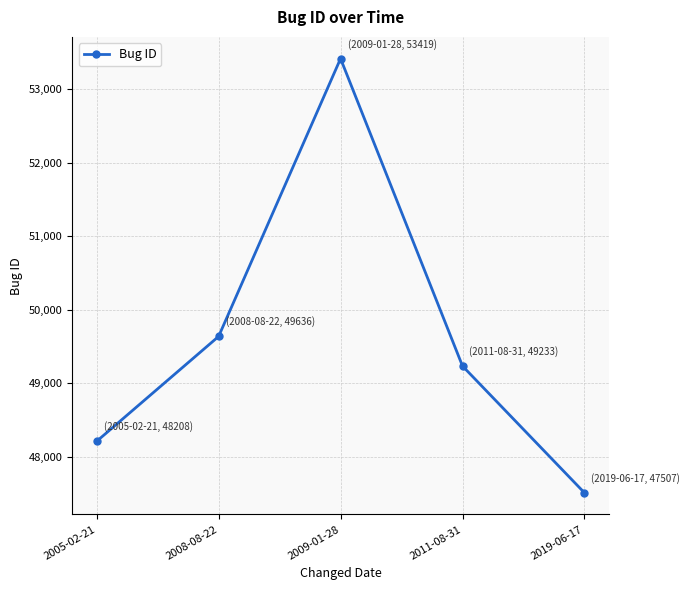

What position from the right is 2005-02-21?

5